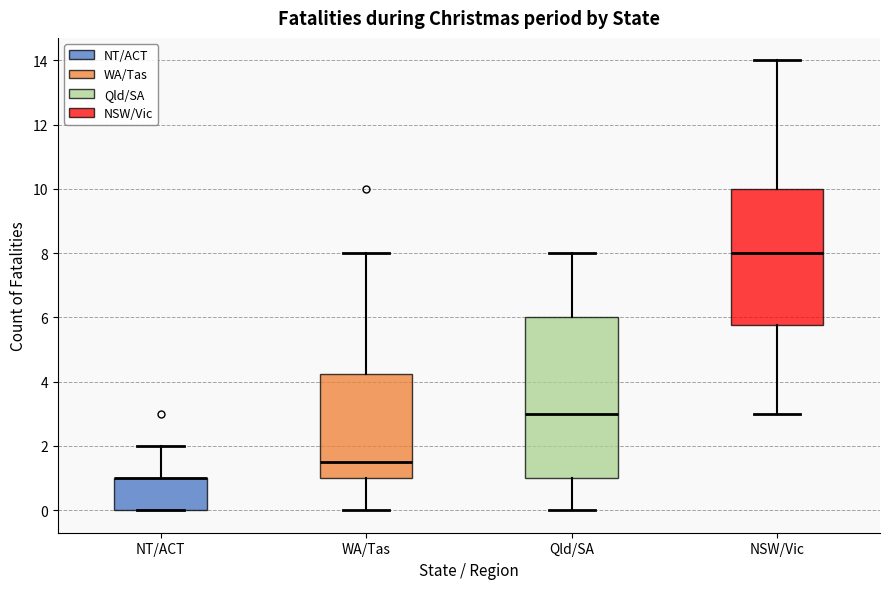

Reading left to right, read every box against the y-axis: the position of its median line, the range the box covers, and the ends of its whiskers. The values are not printed on the chart, so give them approximately, as read against the axis.

NT/ACT: median 1.0 (drawn on the box's upper edge), box 0.0 to 1.0, whiskers 0.0 to 2.0
WA/Tas: median 1.6, box 1.0 to 4.2, whiskers 0.0 to 8.0
Qld/SA: median 3.0, box 1.0 to 6.0, whiskers 0.0 to 8.0
NSW/Vic: median 8.0, box 5.8 to 10.0, whiskers 3.0 to 14.0